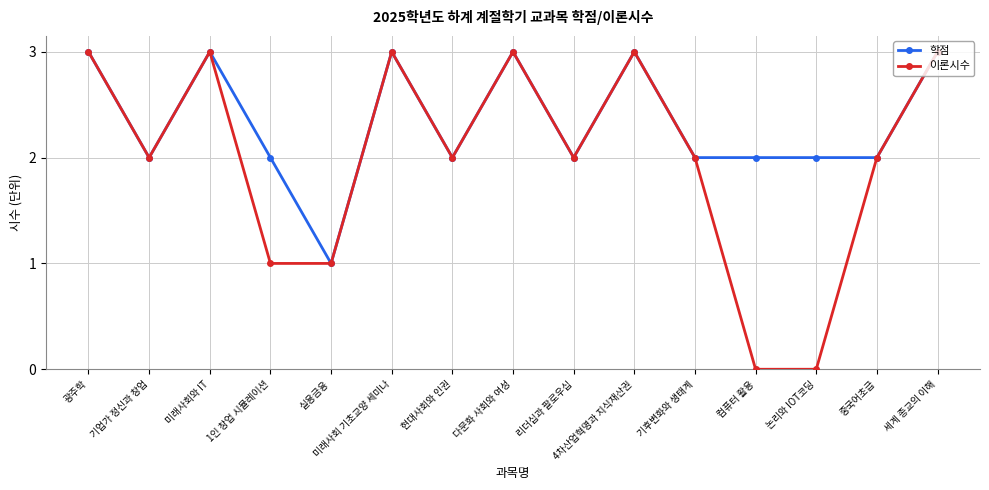

Count the number of data series in this chart.

2